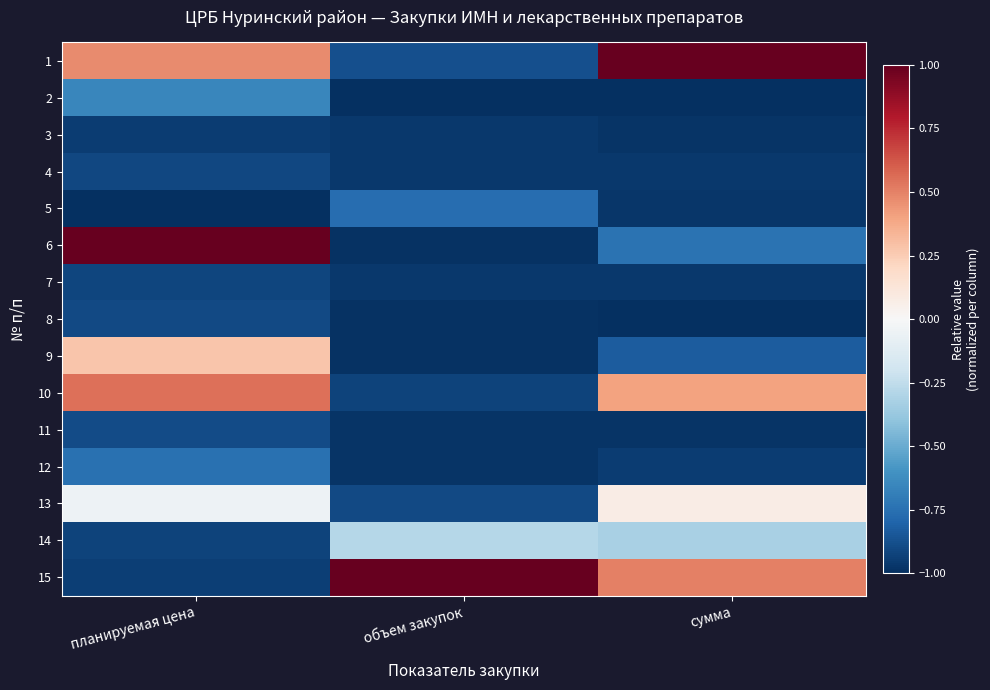

Reading left to right, what are all the values shown in this chart?

1: планируемая цена=0.5	объем закупок=-0.9	сумма=1.0
2: планируемая цена=-0.7	объем закупок=-1.0	сумма=-1.0
3: планируемая цена=-0.9	объем закупок=-1.0	сумма=-1.0
4: планируемая цена=-0.9	объем закупок=-1.0	сумма=-1.0
5: планируемая цена=-1.0	объем закупок=-0.8	сумма=-1.0
6: планируемая цена=1.0	объем закупок=-1.0	сумма=-0.7
7: планируемая цена=-0.9	объем закупок=-1.0	сумма=-1.0
8: планируемая цена=-0.9	объем закупок=-1.0	сумма=-1.0
9: планируемая цена=0.3	объем закупок=-1.0	сумма=-0.8
10: планируемая цена=0.6	объем закупок=-0.9	сумма=0.4
11: планируемая цена=-0.9	объем закупок=-1.0	сумма=-1.0
12: планируемая цена=-0.7	объем закупок=-1.0	сумма=-0.9
13: планируемая цена=-0.1	объем закупок=-0.9	сумма=0.1
14: планируемая цена=-0.9	объем закупок=-0.3	сумма=-0.3
15: планируемая цена=-0.9	объем закупок=1.0	сумма=0.5